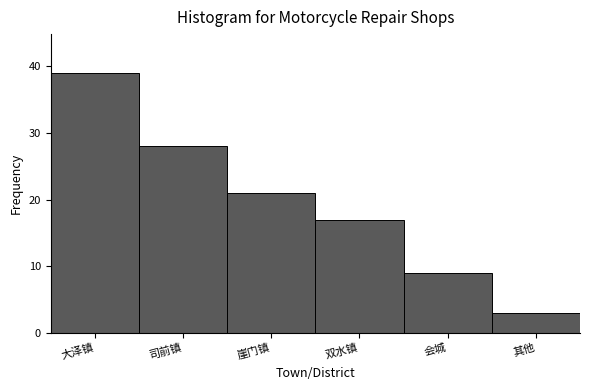

Reading left to right, list all the values displayed in this chart.

39	28	21	17	9	3